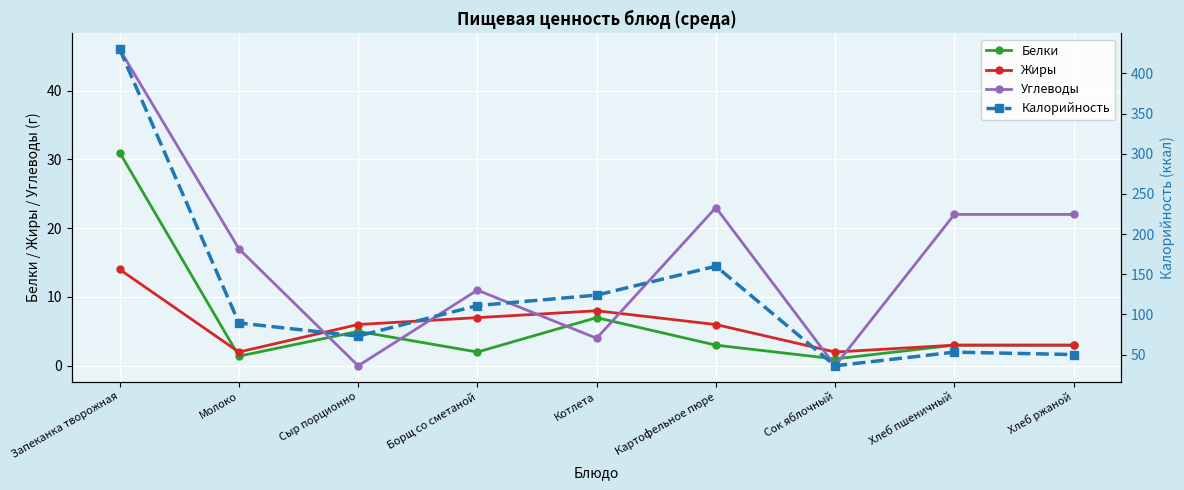

Which series has the largest range (max minus min)?

Калорийность